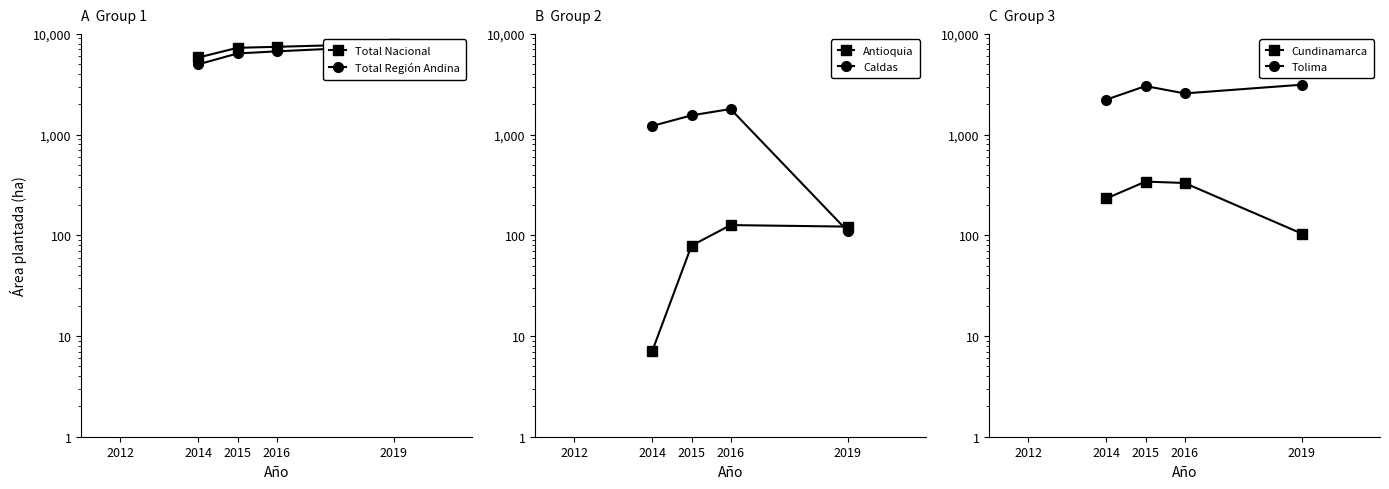

True or false: Caldas has more than 1 interior local peaks.

False